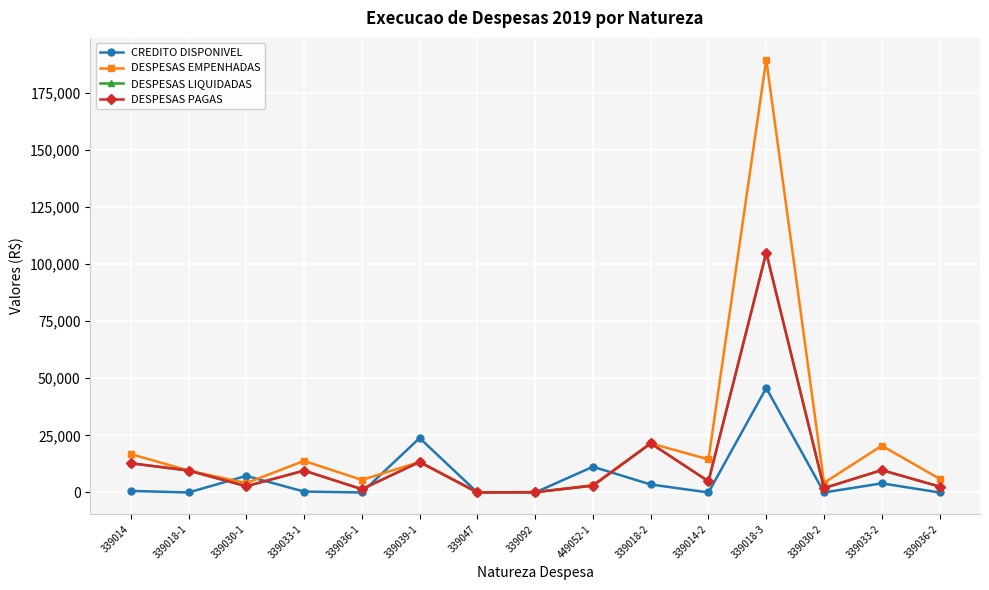

Is this an area chart (filled region under the line)?

No